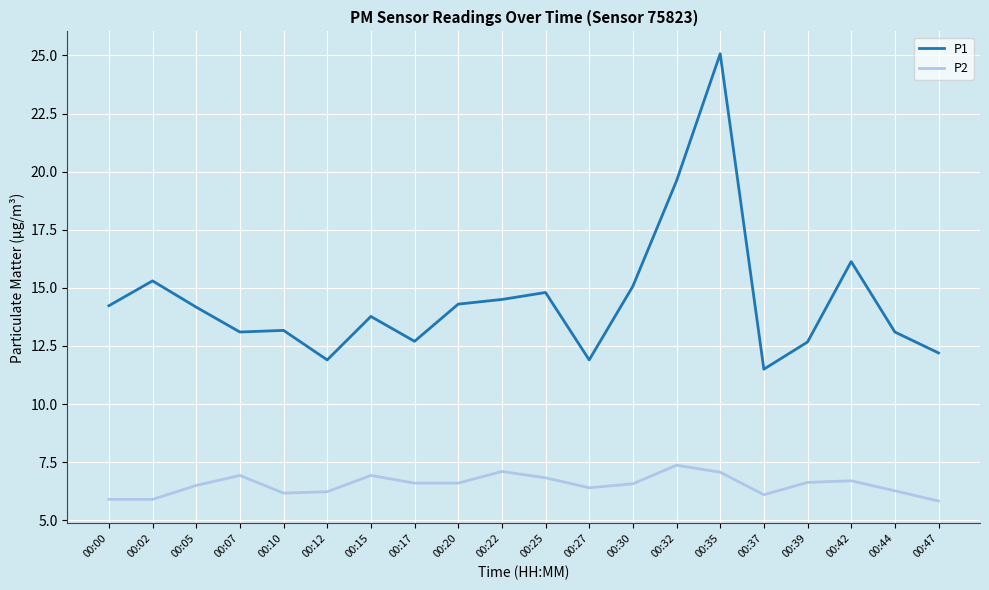

Where is the first local maximum for P2?

00:07